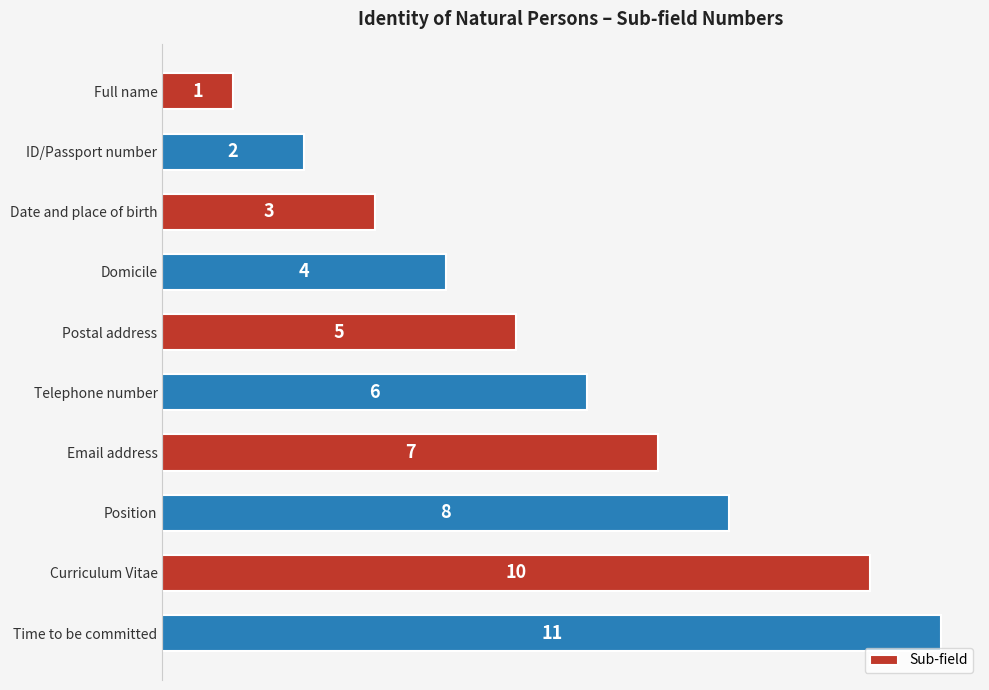

Is it true that the value at Postal address is 5?

True